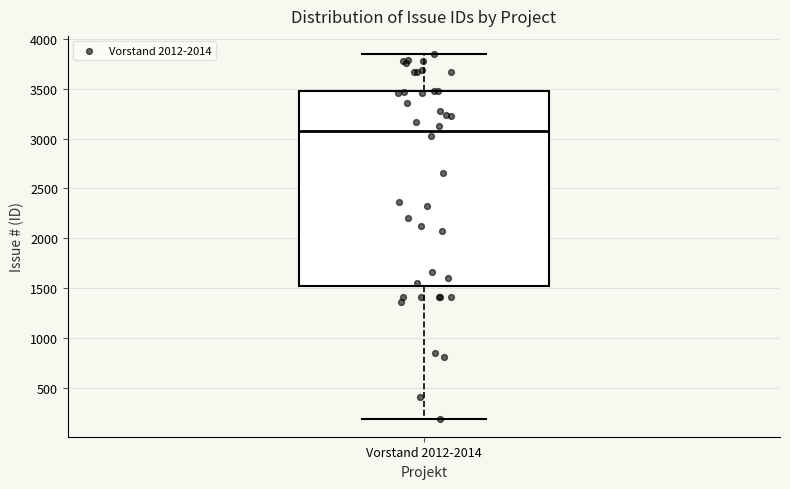

Transcribe this box plot: give where the median line is, the range the box spans, and where the two whiskers end, as read against the y-axis. The values are not printed on the chart, so give them approximately, as read against the axis.

median 3100, box 1500 to 3450, whiskers 200 to 3850